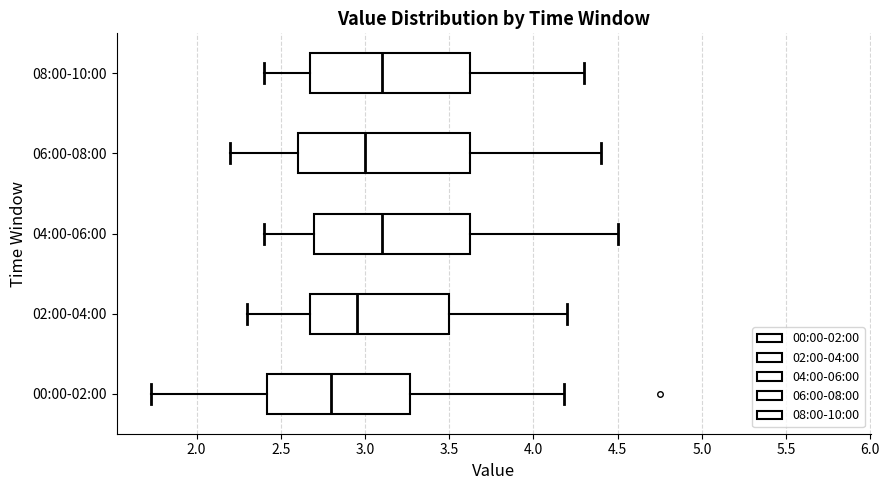

Which box has the furthest to the left median line?

00:00-02:00